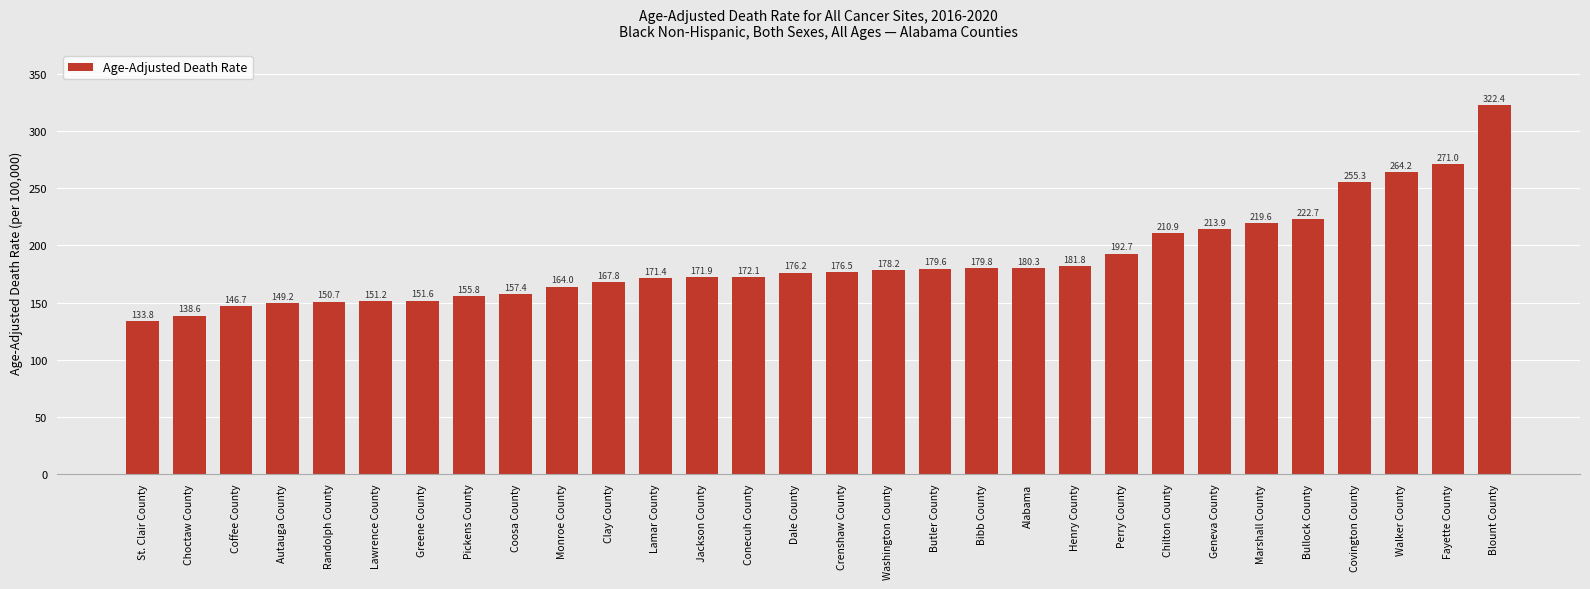

List the labels in order of value, largest first.

Blount County, Fayette County, Walker County, Covington County, Bullock County, Marshall County, Geneva County, Chilton County, Perry County, Henry County, Alabama, Bibb County, Butler County, Washington County, Crenshaw County, Dale County, Conecuh County, Jackson County, Lamar County, Clay County, Monroe County, Coosa County, Pickens County, Greene County, Lawrence County, Randolph County, Autauga County, Coffee County, Choctaw County, St. Clair County